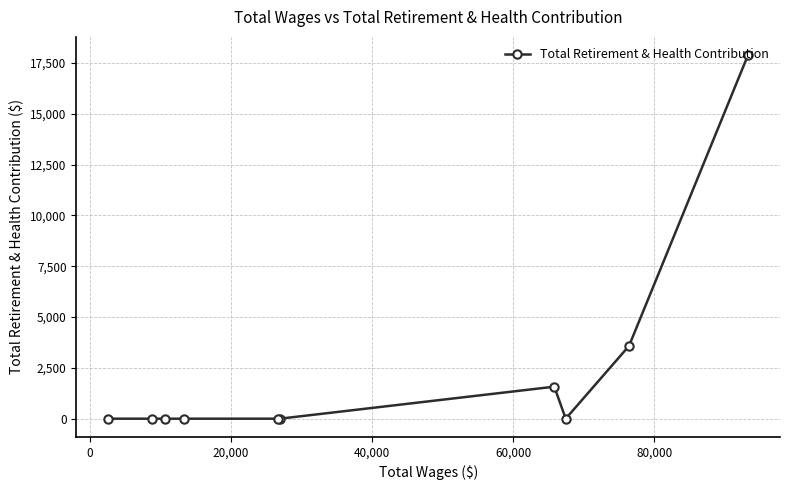

What is the sum of all values?

23052